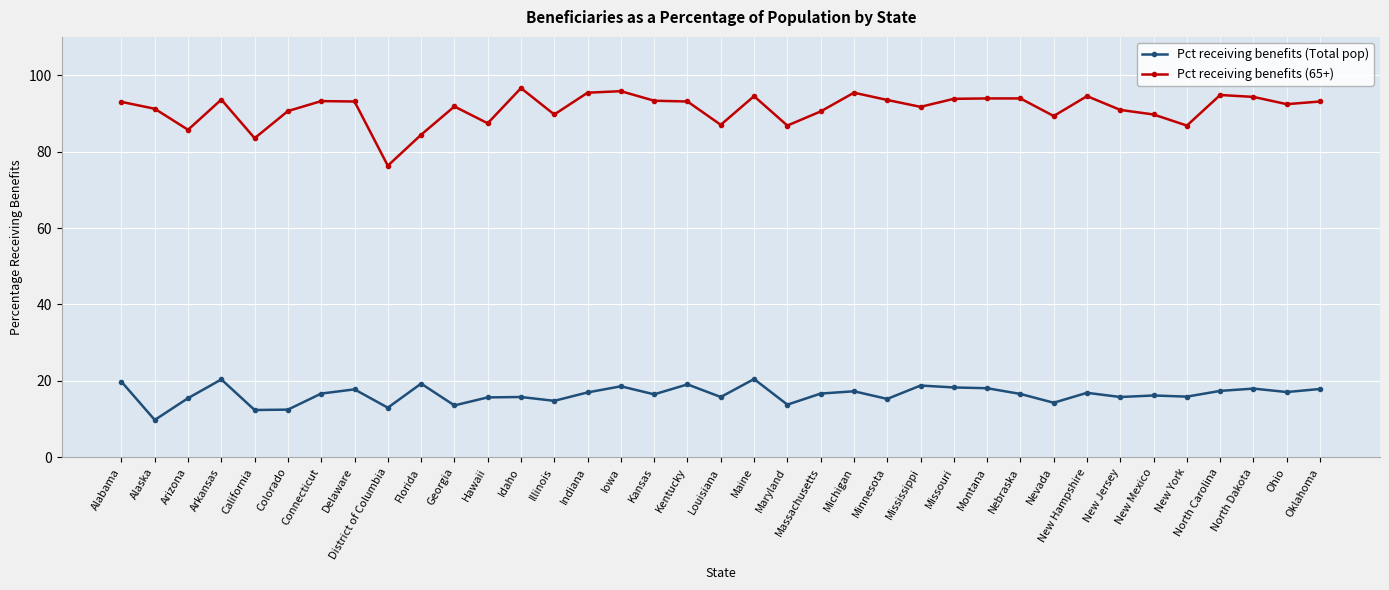

Count the number of data series in this chart.

2